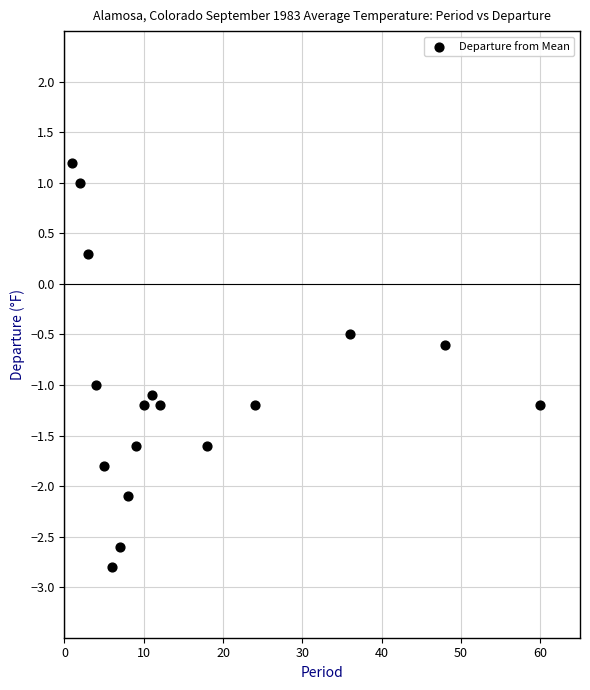

What Y value in the scatter plot is closest to 0?

0.3